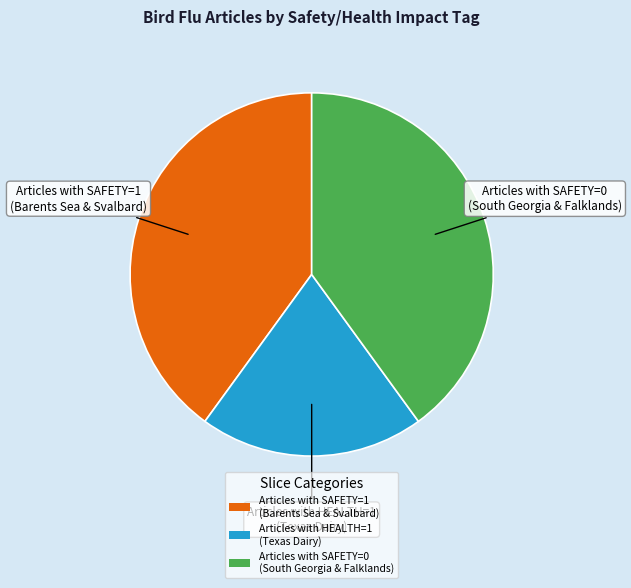

True or false: Articles with SAFETY=0 (South Georgia & Falklands) accounts for 48% of the total.

False